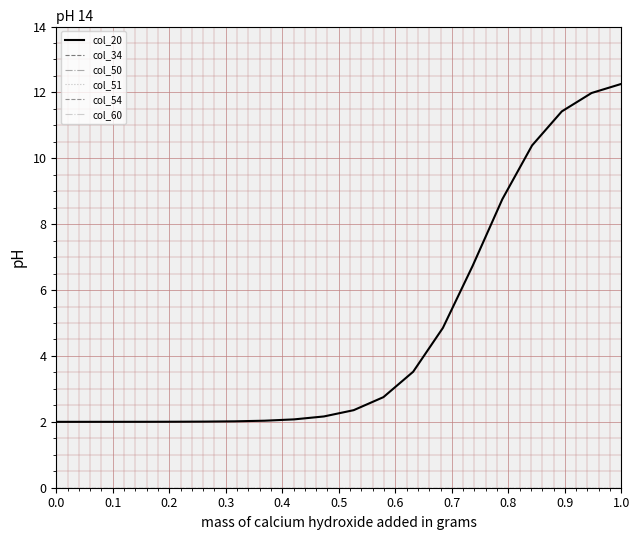

True or false: col_20 and col_51 intersect in this chart.

False